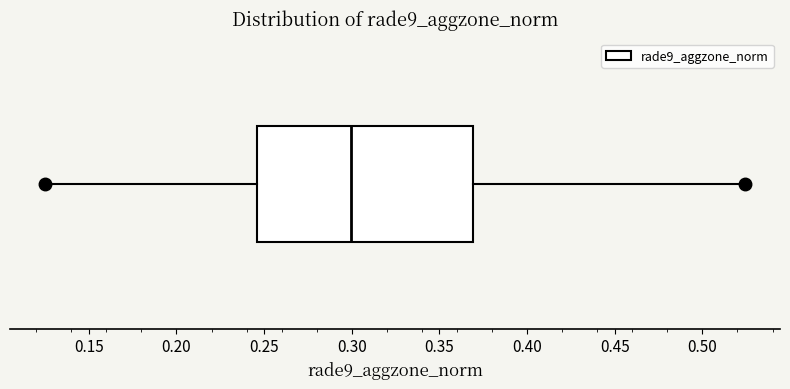

Where does the left whisker of the box end on the x-axis? The values are not printed on the chart, so give them approximately, as read against the axis.

0.125